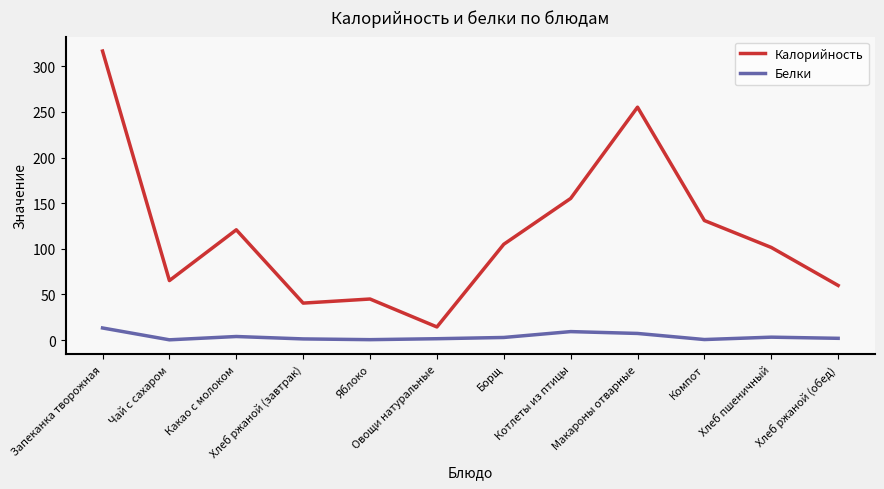

Rank the series by their maximum value, from lowest to highest.

Белки, Калорийность